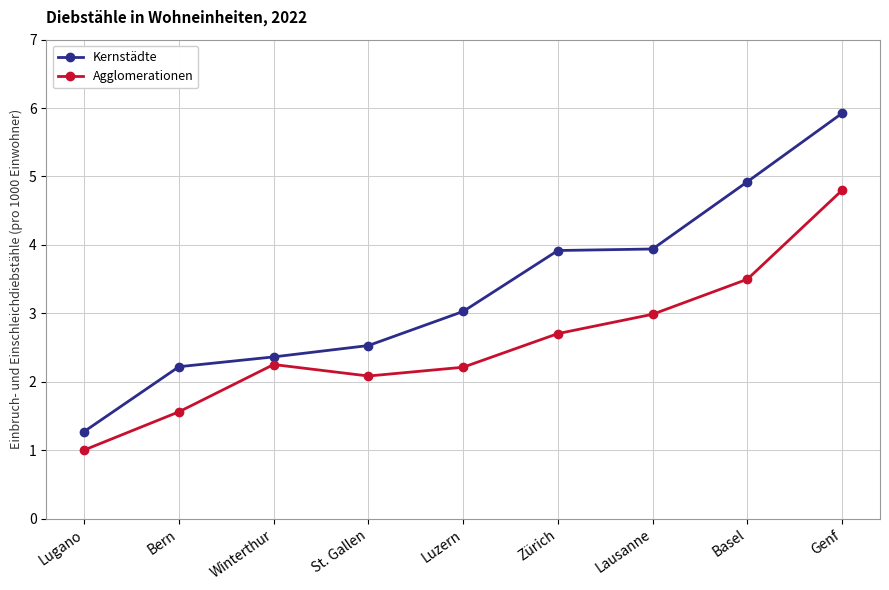

What is the maximum value shown in the chart?

5.9